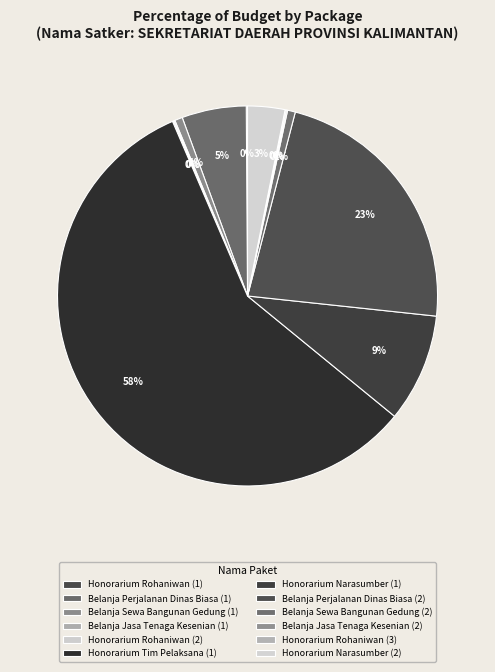

Count the number of slices in the pie.

12